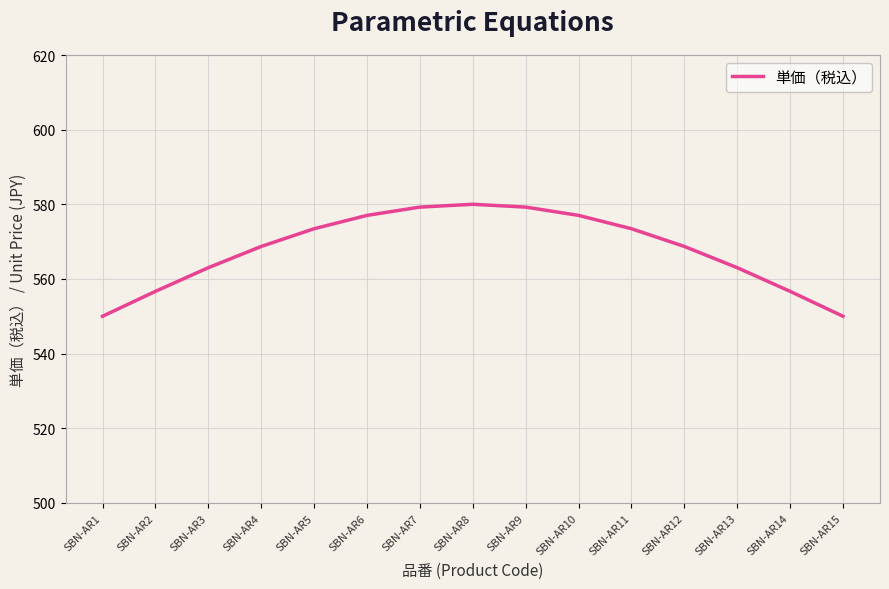

What is the maximum value shown in the chart?

580.0